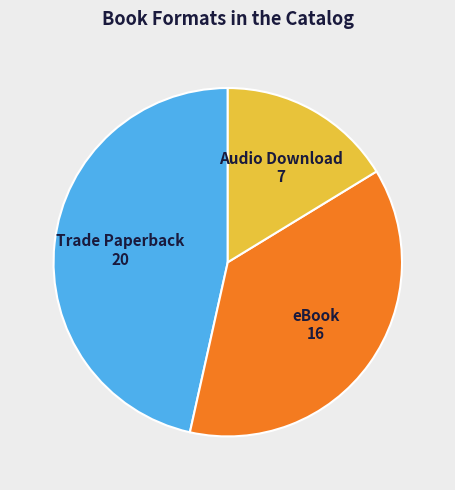

Is there any slice that represents more than half of the pie?

No